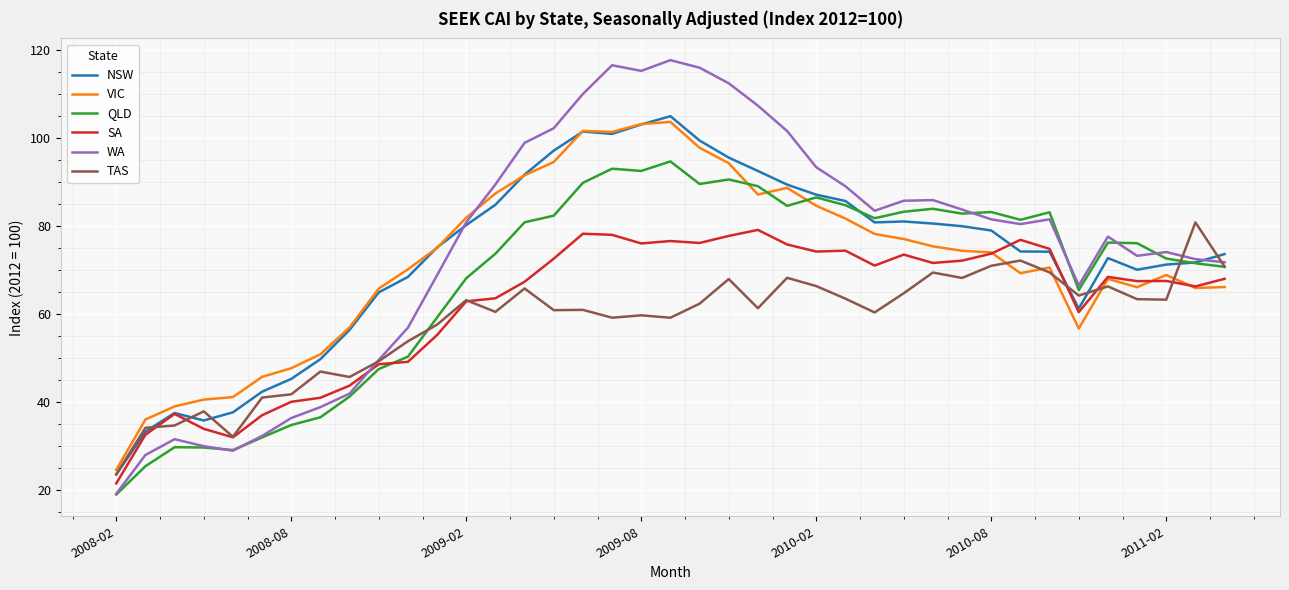

Which series has the widest spread of values?

WA